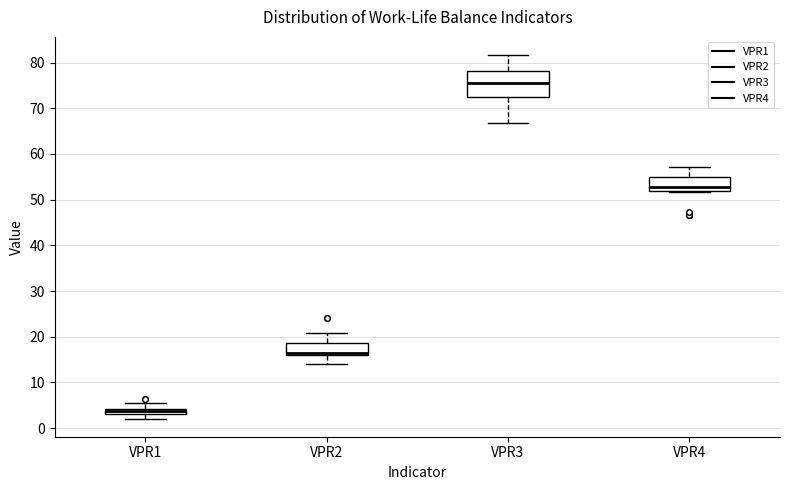

Where does the lower whisker of the box for VPR3 end on the y-axis? The values are not printed on the chart, so give them approximately, as read against the axis.

67